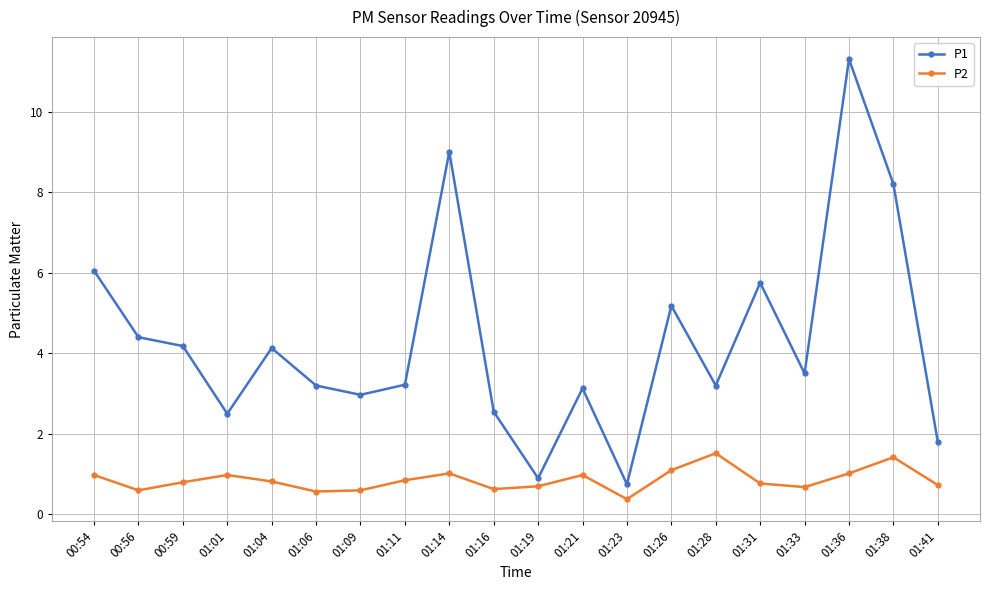

True or false: P1 and P2 cross at least once.

False